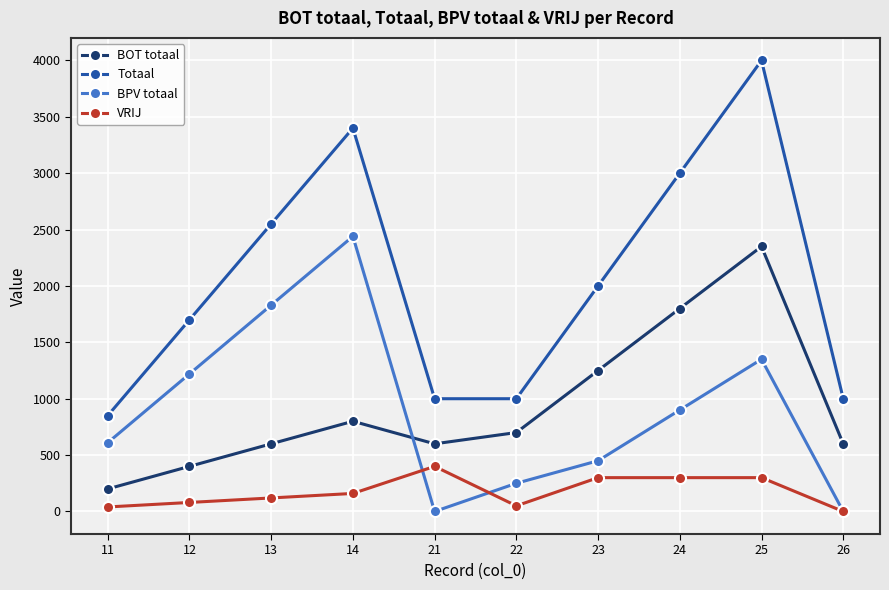

What is the maximum value for BOT totaal?

2350